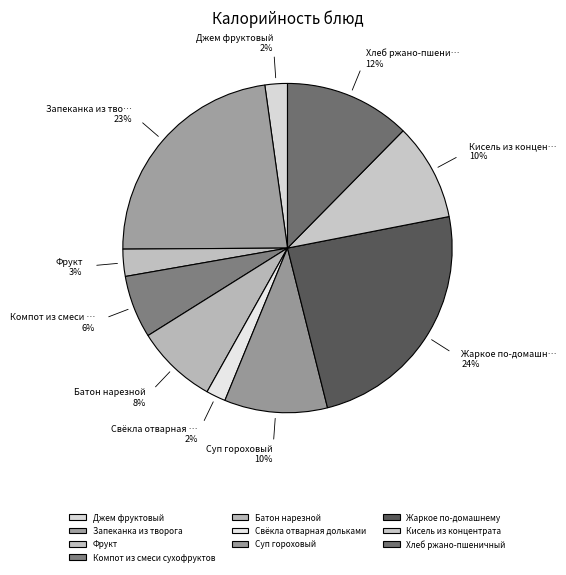

What percentage is NOT represented by Хлеб ржано-пшеничный?

87.6%